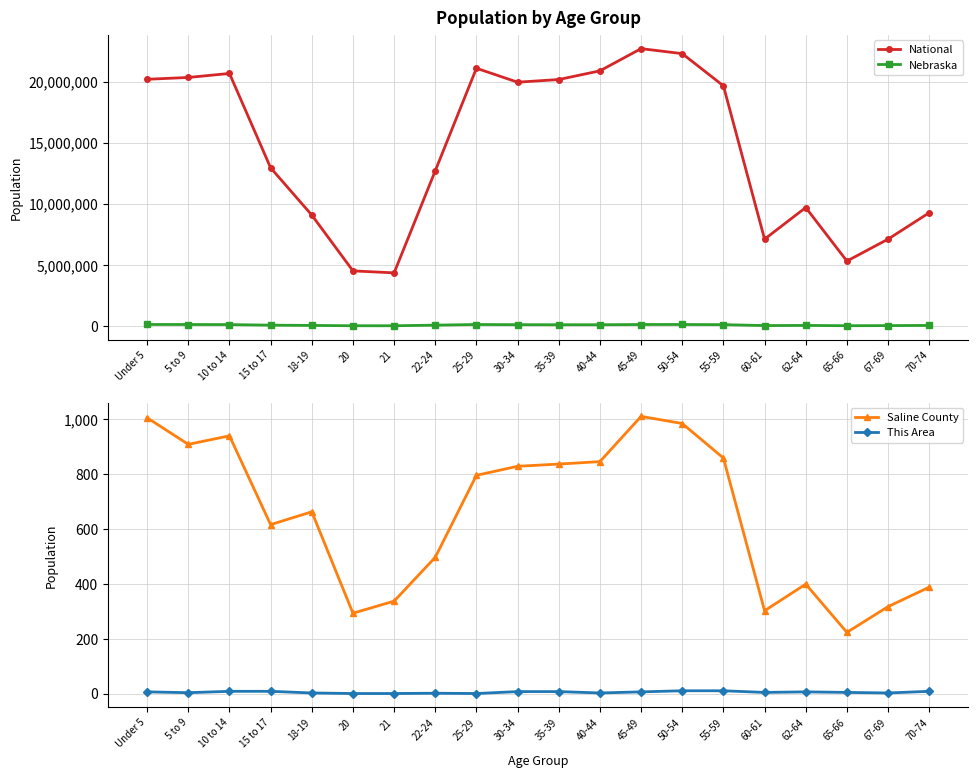

What is the label of the 9th point from the left?

25-29